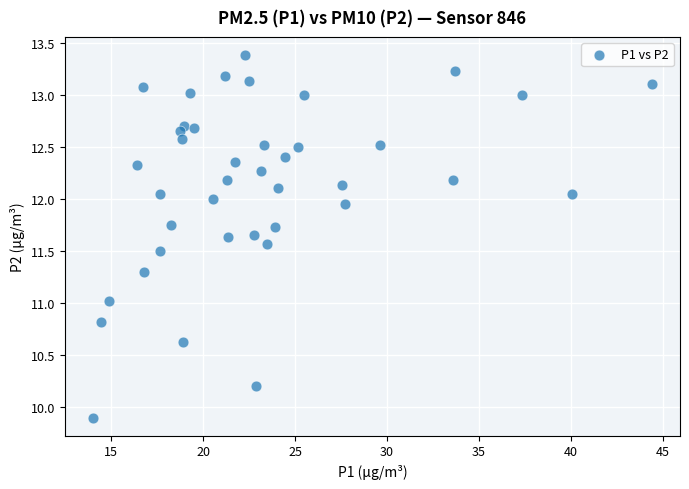

What is the range of Y values (max minus min)?

3.5